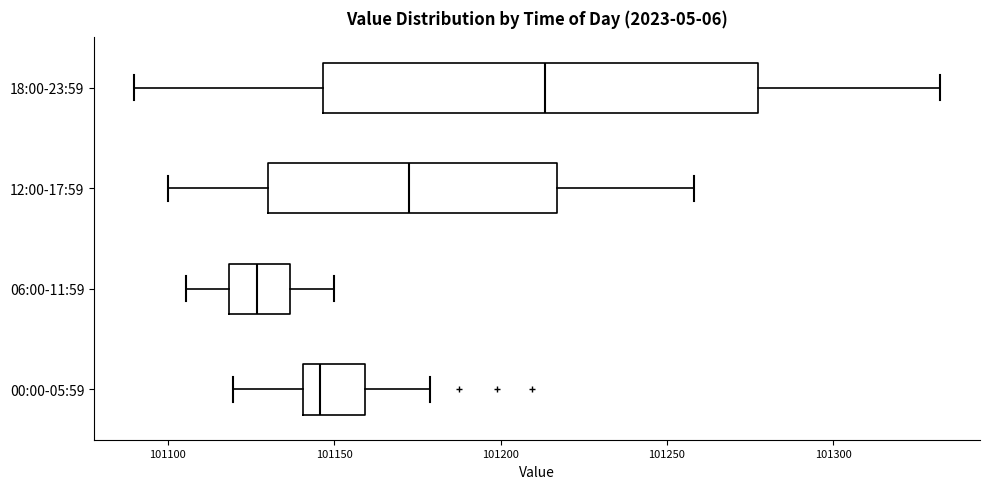

Reading bottom to top, read every box against the x-axis: the position of its median line, the range the box covers, and the ends of its whiskers. The values are not printed on the chart, so give them approximately, as read against the axis.

00:00-05:59: median 101145, box 101140 to 101160, whiskers 101120 to 101180
06:00-11:59: median 101125, box 101120 to 101135, whiskers 101105 to 101150
12:00-17:59: median 101175, box 101130 to 101215, whiskers 101100 to 101260
18:00-23:59: median 101215, box 101145 to 101275, whiskers 101090 to 101330